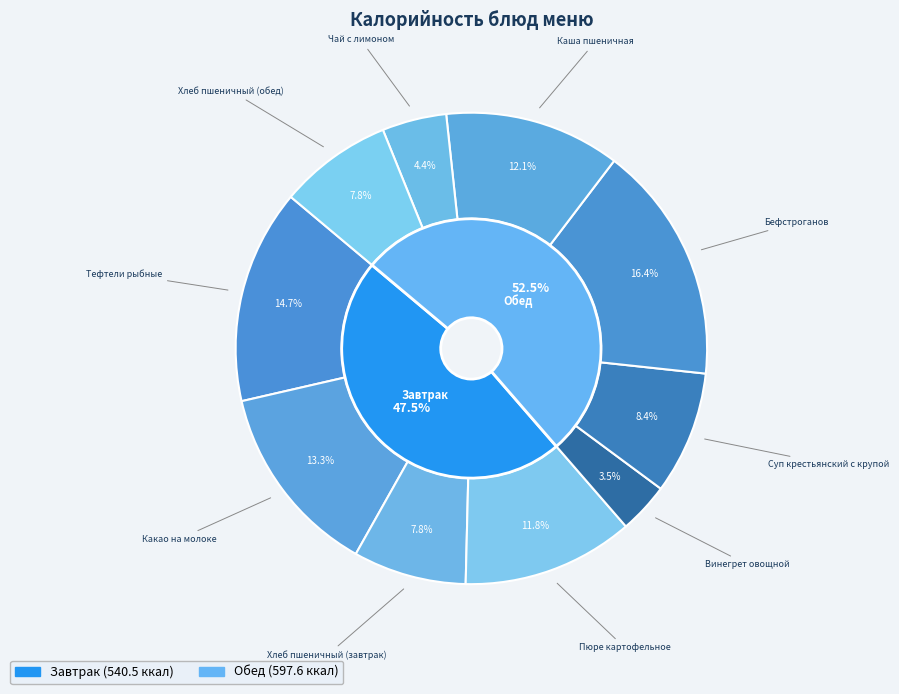

Is it true that Хлеб пшеничный (завтрак) is 8% of the pie?

True